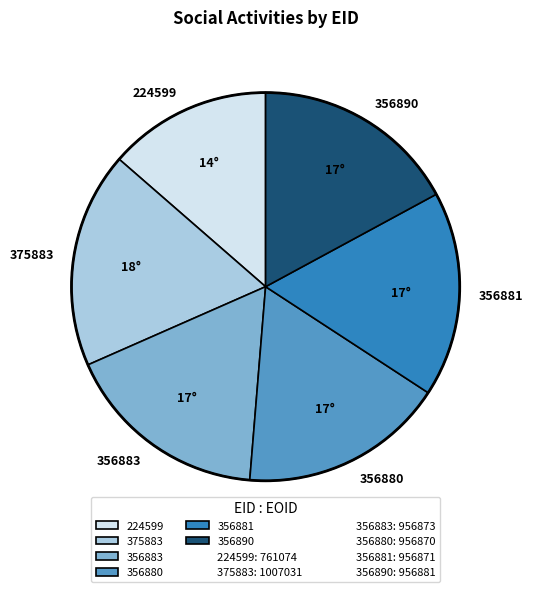

Is 356883 the majority of the pie?

No